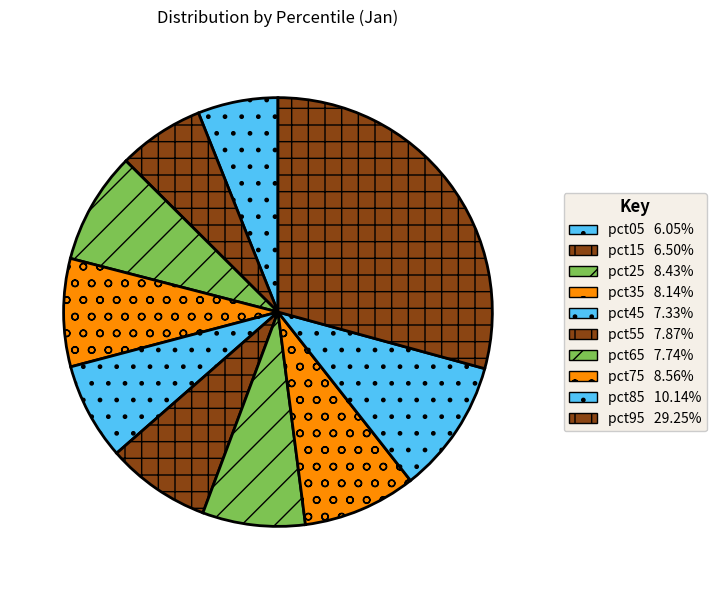

What percentage is NOT represented by pct95?

70.7%